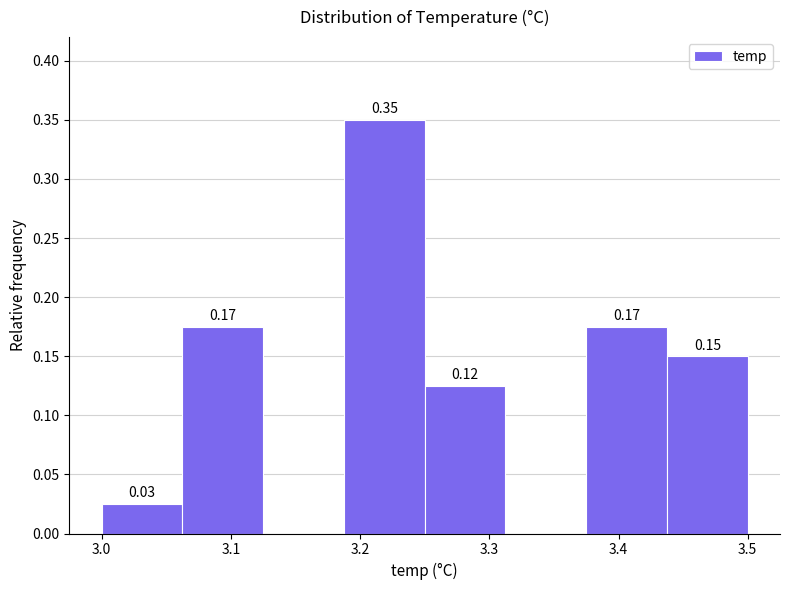

Over which range of the x-axis is the bar tallest?

3.19 to 3.25